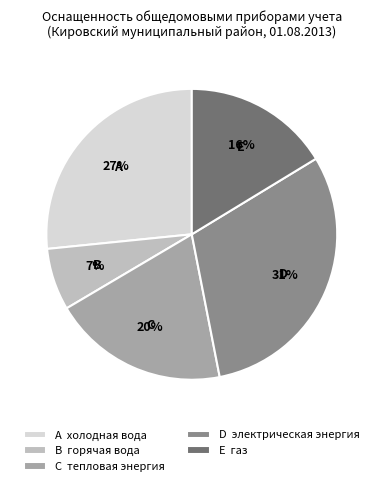

To the nearest percent, what percentage of the pie is D электрическая энергия?

31%